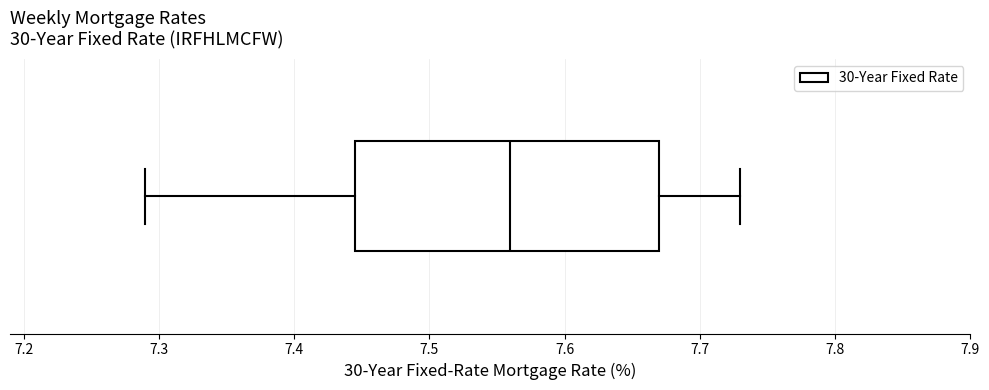

Read this box plot against the x-axis: the position of the median line, the range covered by the box, and the ends of both whiskers. The values are not printed on the chart, so give them approximately, as read against the axis.

median 7.56, box 7.45 to 7.67, whiskers 7.29 to 7.73